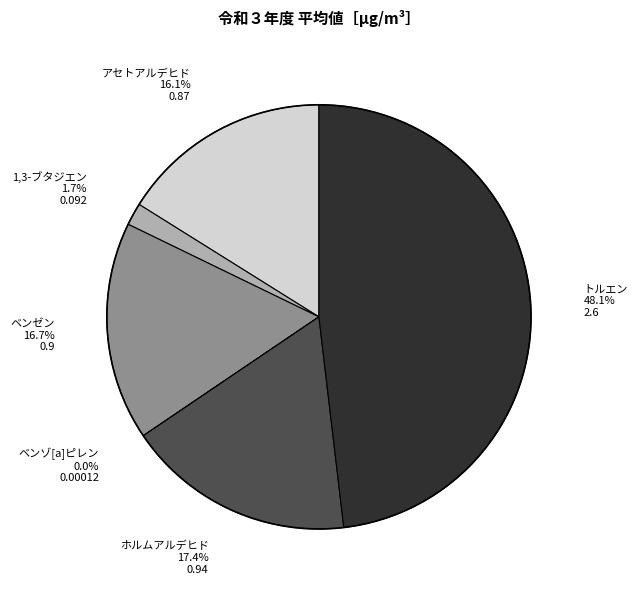

Does 1,3-ブタジエン 1.7% 0.092 account for over 50% of the chart?

No